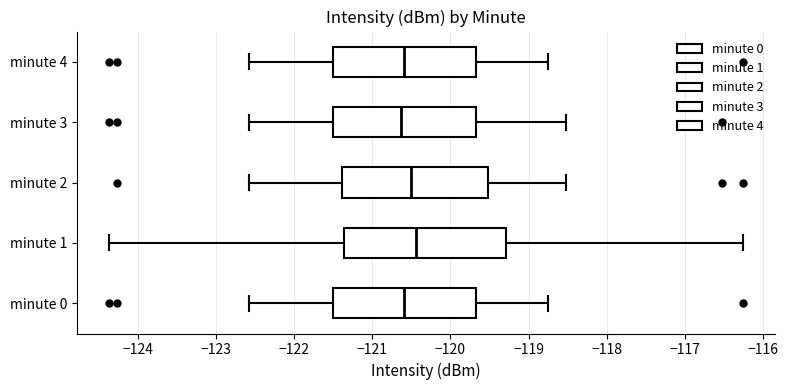

Where does the right whisker of the box for minute 2 end on the x-axis? The values are not printed on the chart, so give them approximately, as read against the axis.

-118.5